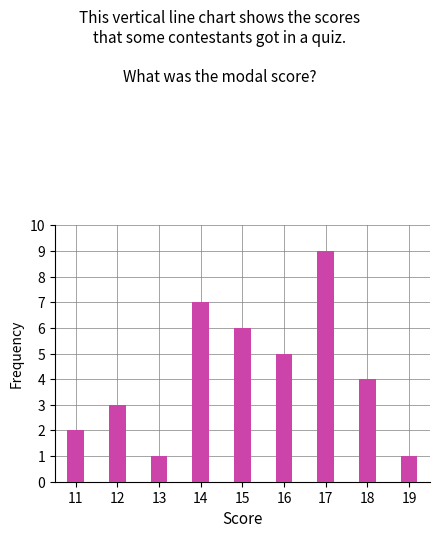

Reading left to right, list all the values displayed in this chart.

2	3	1	7	6	5	9	4	1